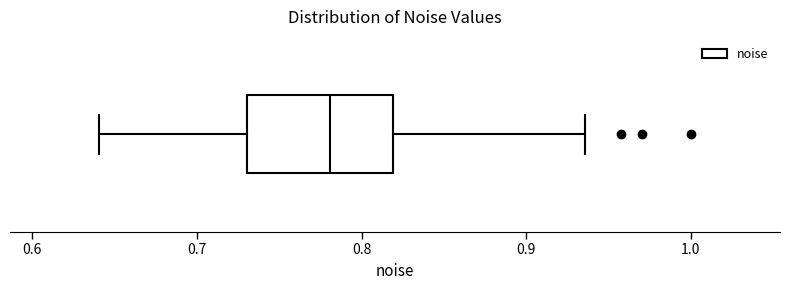

Where does the median line of the box sit on the x-axis? The values are not printed on the chart, so give them approximately, as read against the axis.

0.78